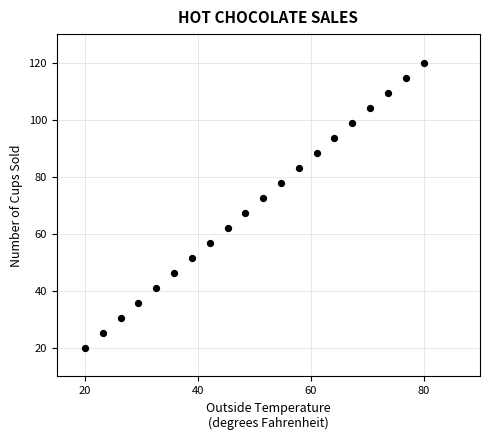

How many data points are displayed?

20